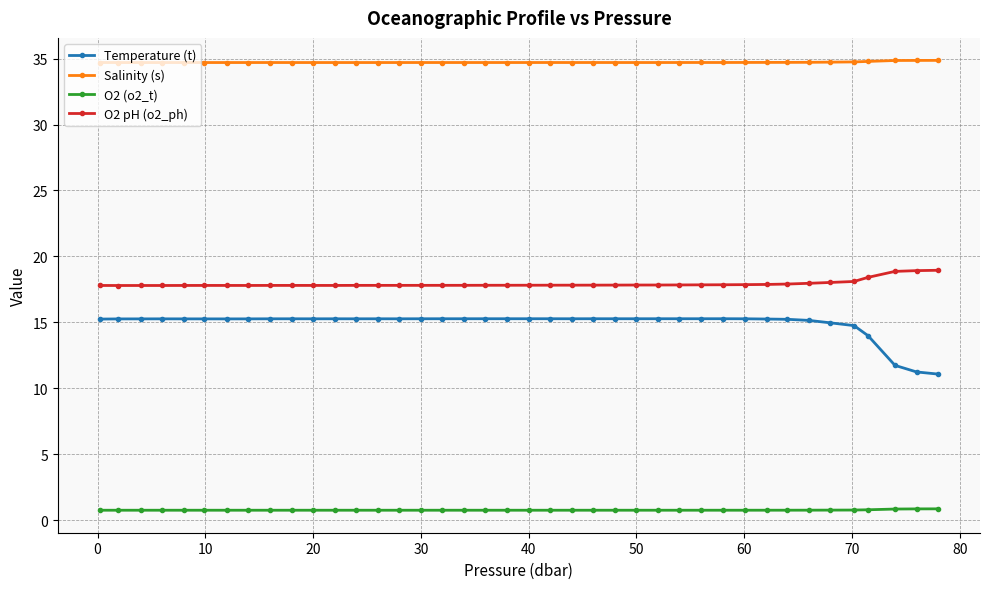

Rank the series by their maximum value, from highest to lowest.

Salinity (s), O2 pH (o2_ph), Temperature (t), O2 (o2_t)